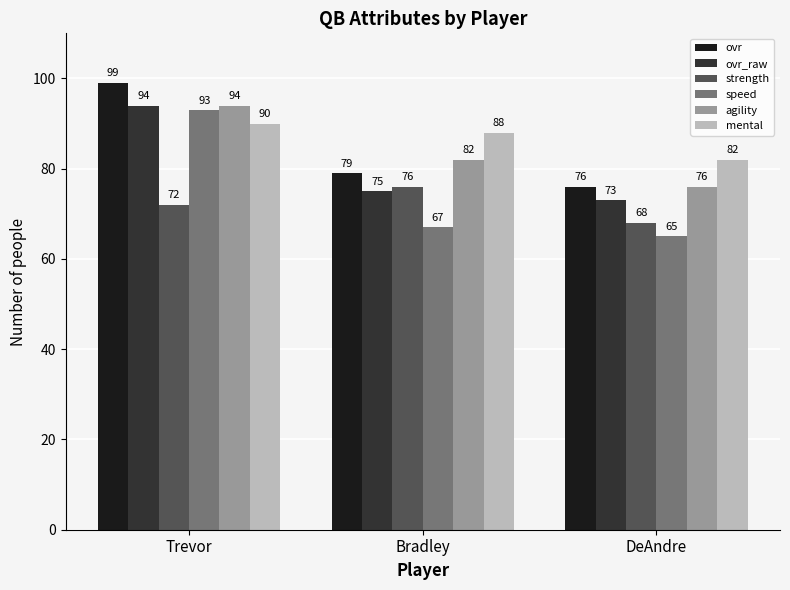

Count the mental values in the range 82 to 90.

3